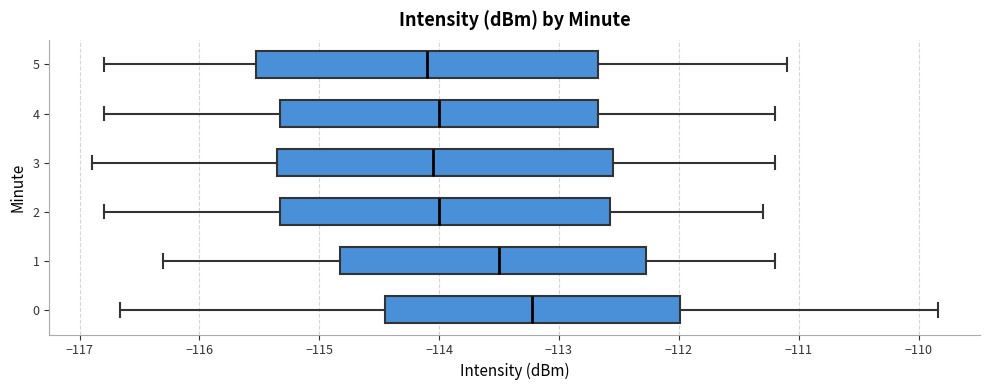

Reading bottom to top, read every box against the x-axis: the position of its median line, the range the box covers, and the ends of its whiskers. The values are not printed on the chart, so give them approximately, as read against the axis.

0: median -113.2, box -114.4 to -112.0, whiskers -116.7 to -109.8
1: median -113.5, box -114.8 to -112.3, whiskers -116.3 to -111.2
2: median -114.0, box -115.3 to -112.6, whiskers -116.8 to -111.3
3: median -114.0, box -115.3 to -112.5, whiskers -116.9 to -111.2
4: median -114.0, box -115.3 to -112.7, whiskers -116.8 to -111.2
5: median -114.1, box -115.5 to -112.7, whiskers -116.8 to -111.1